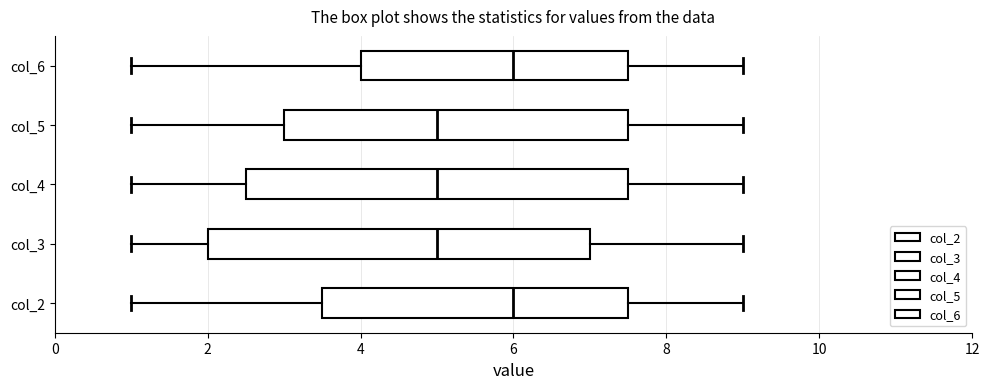

Where is the right edge of the box for col_5 on the x-axis? The values are not printed on the chart, so give them approximately, as read against the axis.

7.6